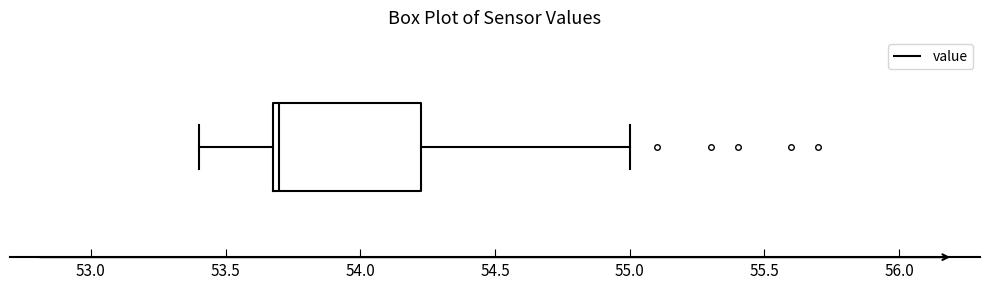

Read this box plot against the x-axis: the position of the median line, the range covered by the box, and the ends of both whiskers. The values are not printed on the chart, so give them approximately, as read against the axis.

median 53.70 (just right of the box's left edge), box 53.70 to 54.25, whiskers 53.40 to 55.00